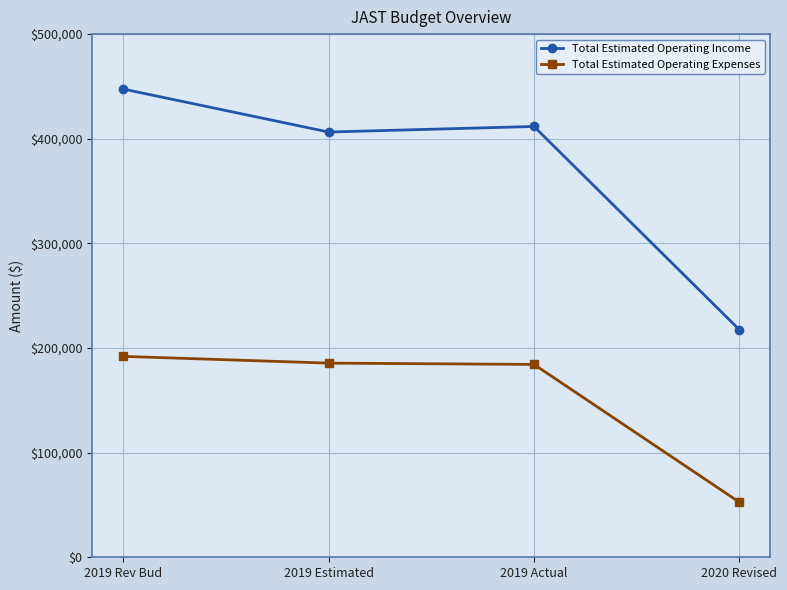

What is the sum of all Total Estimated Operating Expenses values?

614511